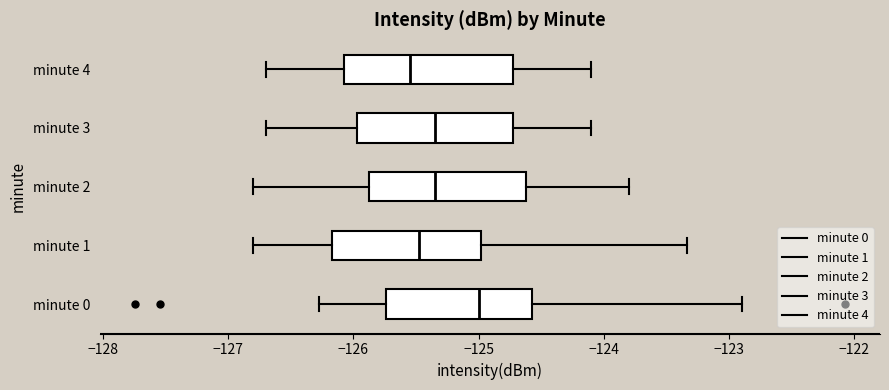

Which box has the furthest to the right median line?

minute 0